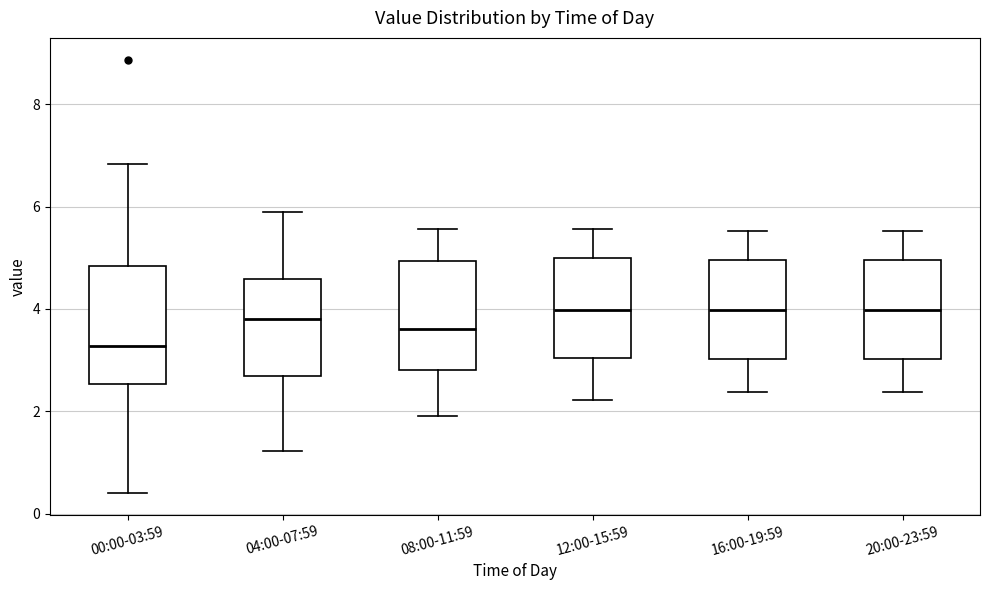

Reading left to right, transcribe this box plot: for each box, give where its median line is, the range the box spans, and where its two whiskers end, as read against the y-axis. The values are not printed on the chart, so give them approximately, as read against the axis.

00:00-03:59: median 3.2, box 2.6 to 4.8, whiskers 0.4 to 6.8
04:00-07:59: median 3.8, box 2.6 to 4.6, whiskers 1.2 to 6.0
08:00-11:59: median 3.6, box 2.8 to 5.0, whiskers 2.0 to 5.6
12:00-15:59: median 4.0, box 3.0 to 5.0, whiskers 2.2 to 5.6
16:00-19:59: median 4.0, box 3.0 to 5.0, whiskers 2.4 to 5.6
20:00-23:59: median 4.0, box 3.0 to 5.0, whiskers 2.4 to 5.6